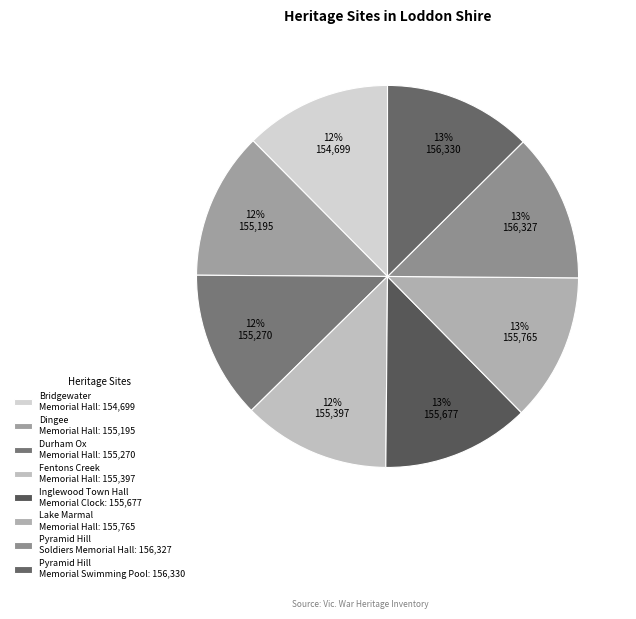

How many slices are in this pie chart?

8